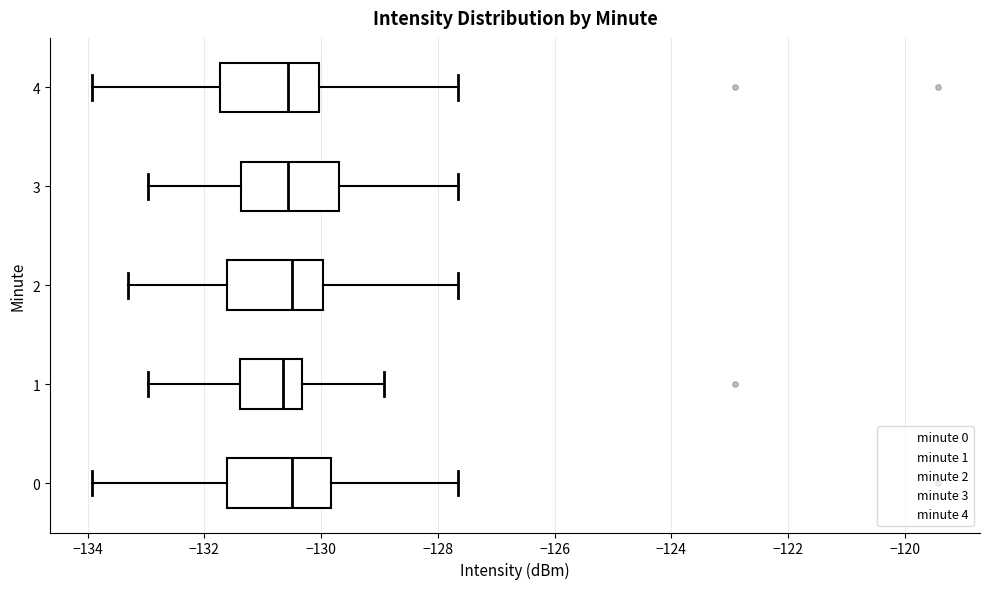

Reading bottom to top, transcribe this box plot: for each box, give where its median line is, the range the box spans, and where its two whiskers end, as read against the x-axis. The values are not printed on the chart, so give them approximately, as read against the axis.

0: median -130.4, box -131.6 to -129.8, whiskers -134.0 to -127.6
1: median -130.6, box -131.4 to -130.4, whiskers -133.0 to -129.0
2: median -130.4, box -131.6 to -130.0, whiskers -133.4 to -127.6
3: median -130.6, box -131.4 to -129.6, whiskers -133.0 to -127.6
4: median -130.6, box -131.8 to -130.0, whiskers -134.0 to -127.6